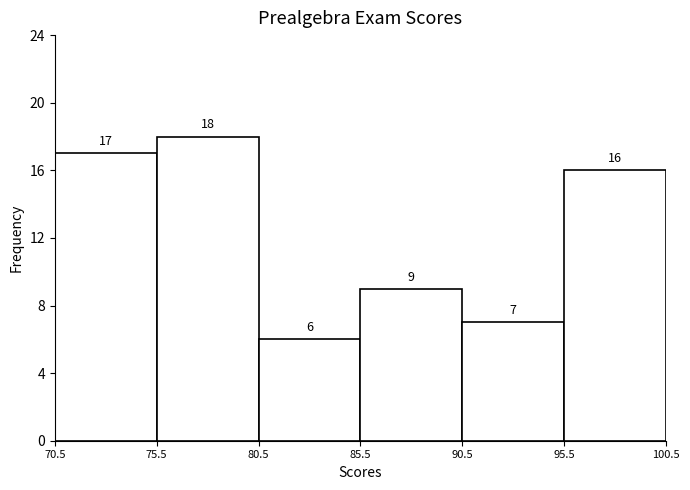

Reading left to right, list every bar in this chart as the range it spans on the x-axis followed by its height.

70.5 to 75.5: 17
75.5 to 80.5: 18
80.5 to 85.5: 6
85.5 to 90.5: 9
90.5 to 95.5: 7
95.5 to 100.5: 16